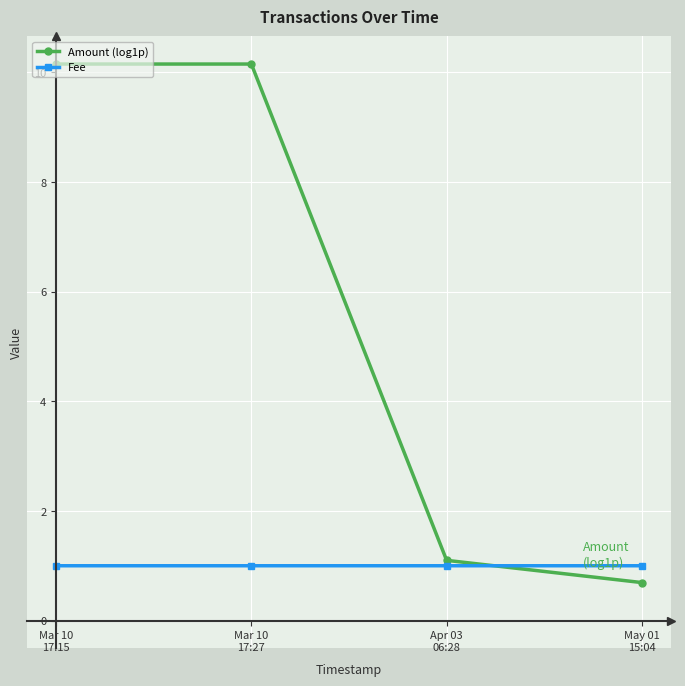

What is the smallest value displayed?

0.7